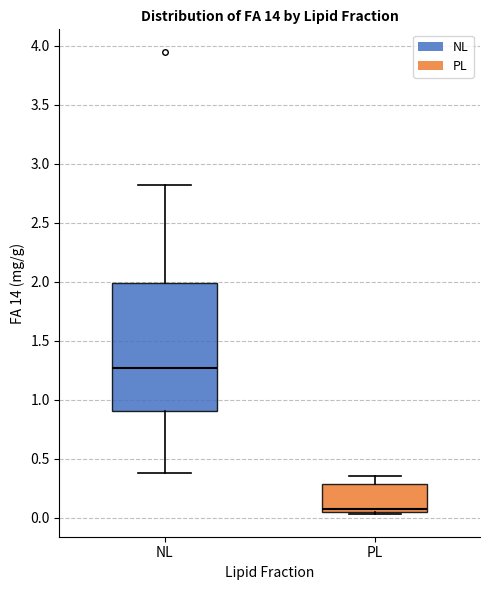

Reading left to right, read every box against the y-axis: the position of its median line, the range the box covers, and the ends of its whiskers. The values are not printed on the chart, so give them approximately, as read against the axis.

NL: median 1.25, box 0.90 to 2.00, whiskers 0.40 to 2.80
PL: median 0.10, box 0.05 to 0.30, whiskers 0.05 (just below the box's lower edge) to 0.35